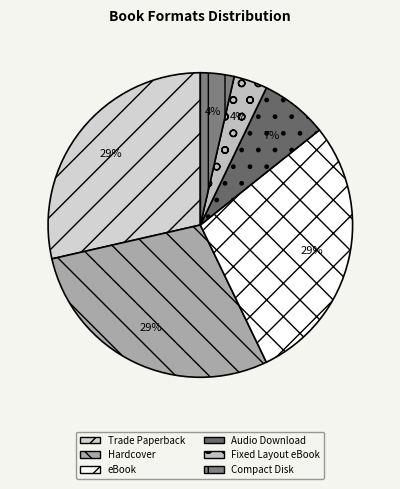

What is the ratio of the value at eBook to the value at Compact Disk?

8.0